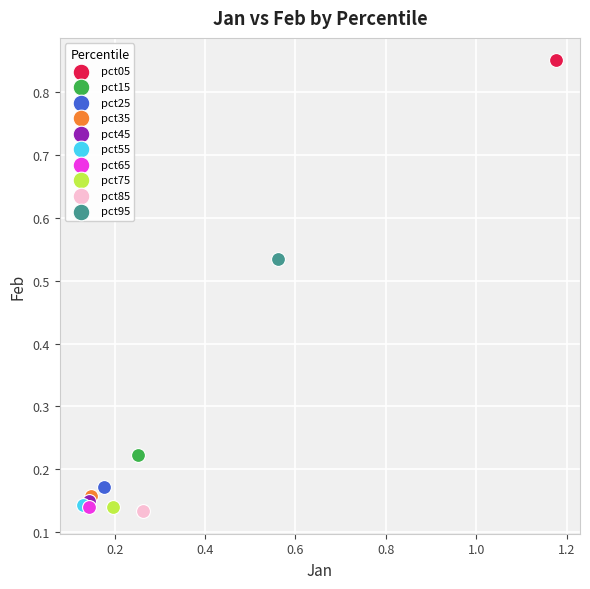

What are all the series names shown in the legend?

pct05, pct15, pct25, pct35, pct45, pct55, pct65, pct75, pct85, pct95